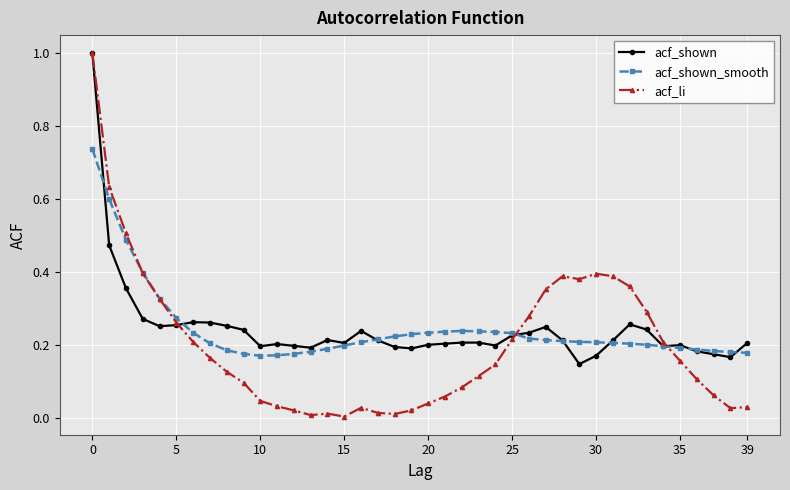

After their last crossing, which series has the higher values: acf_li or acf_shown?

acf_shown